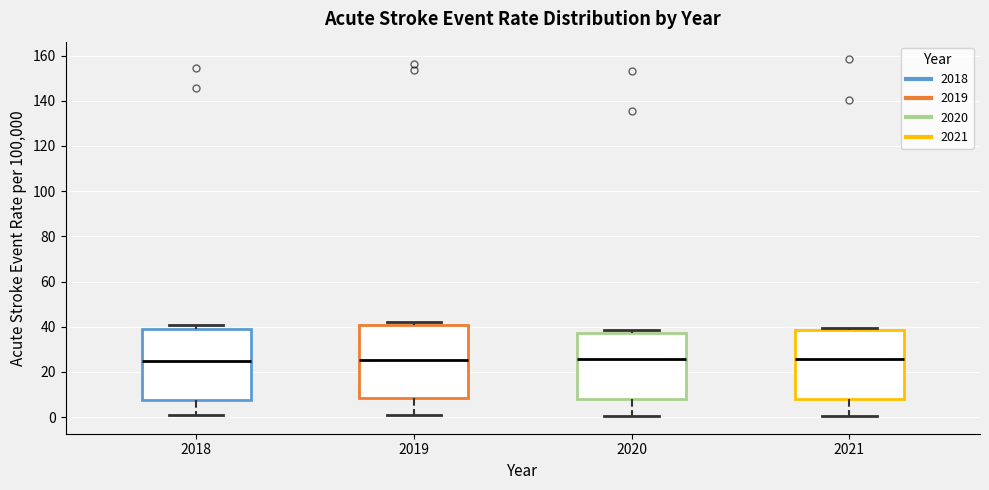

Reading left to right, read every box against the y-axis: the position of its median line, the range the box covers, and the ends of its whiskers. The values are not printed on the chart, so give them approximately, as read against the axis.

2018: median 24, box 8 to 40, whiskers 0 to 40 (just above the box's upper edge)
2019: median 26, box 8 to 40, whiskers 0 to 42
2020: median 26, box 8 to 38, whiskers 0 to 38 (just above the box's upper edge)
2021: median 26, box 8 to 38, whiskers 0 to 40